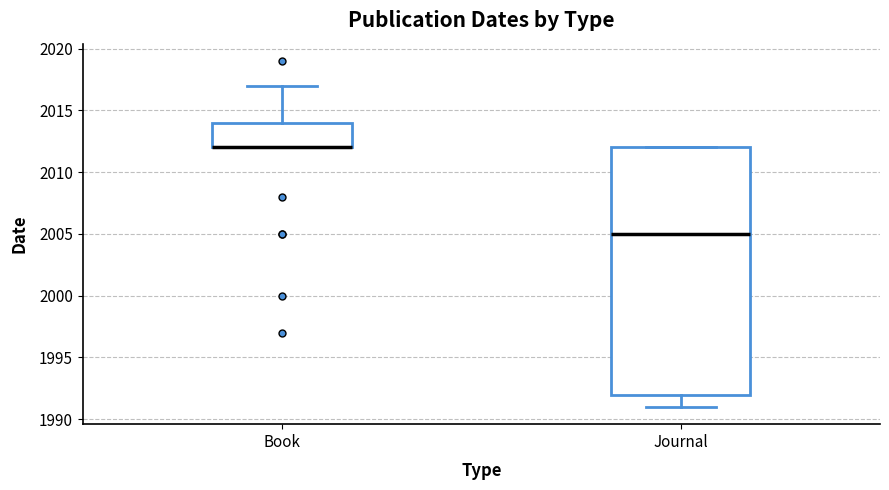

Reading left to right, read every box against the y-axis: the position of its median line, the range the box covers, and the ends of its whiskers. The values are not printed on the chart, so give them approximately, as read against the axis.

Book: median 2012 (drawn on the box's lower edge), box 2012 to 2014, whiskers 2012 to 2017
Journal: median 2005, box 1992 to 2012, whiskers 1991 to 2012